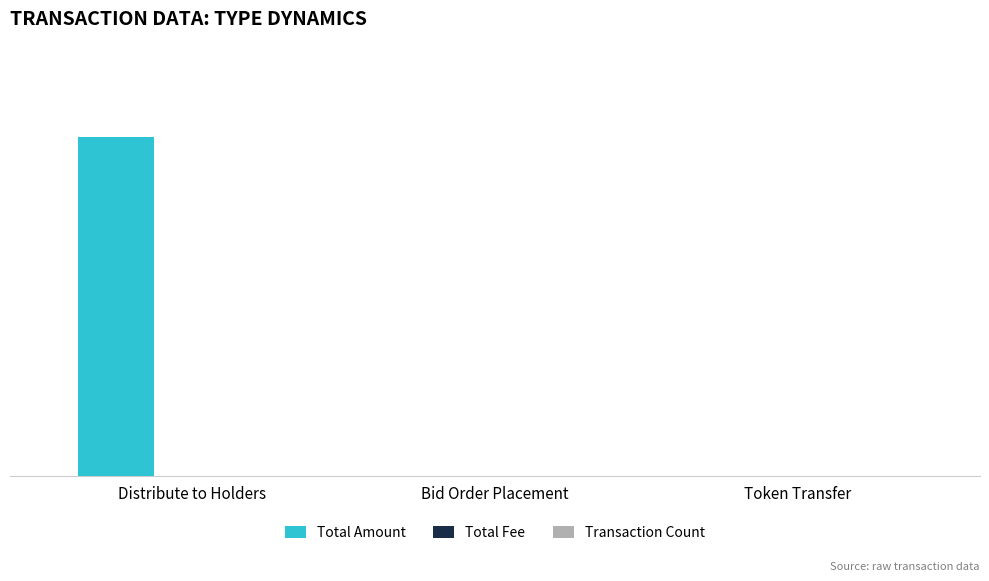

Does the chart contain stacked bars?

No